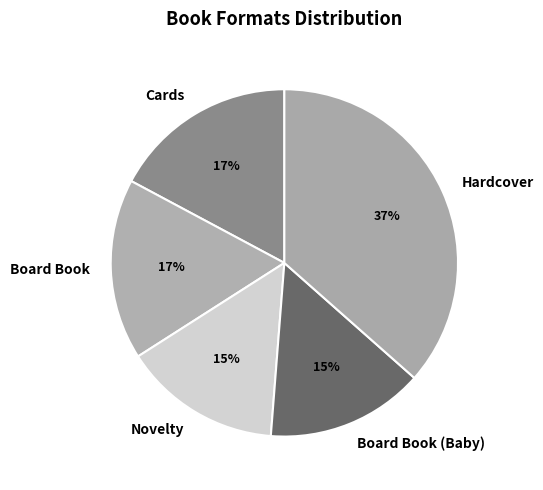

Is there a majority slice in this chart?

No